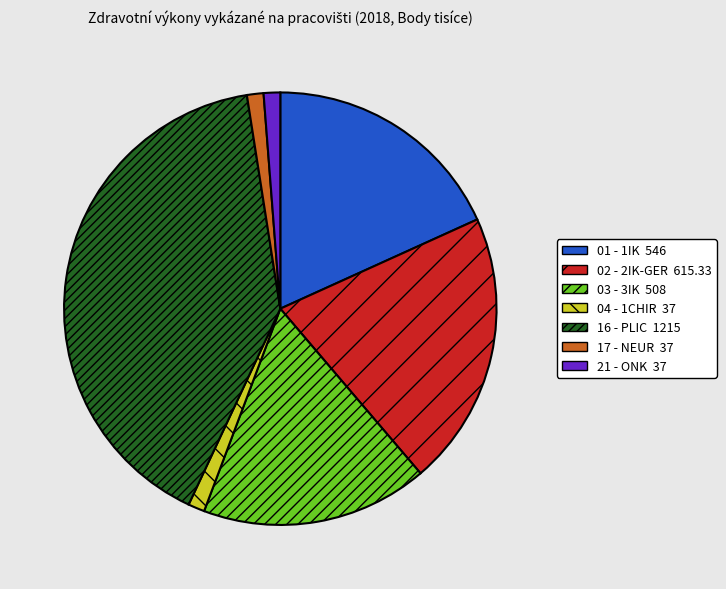

Is it true that 02 - 2IK-GER is 35% of the pie?

False